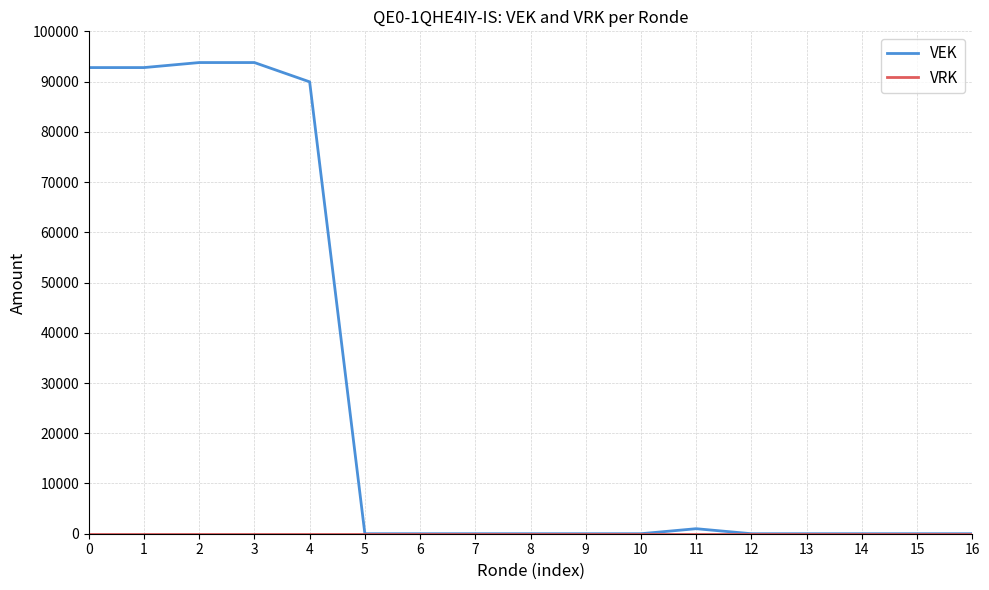

What is the greatest value displayed?

93786